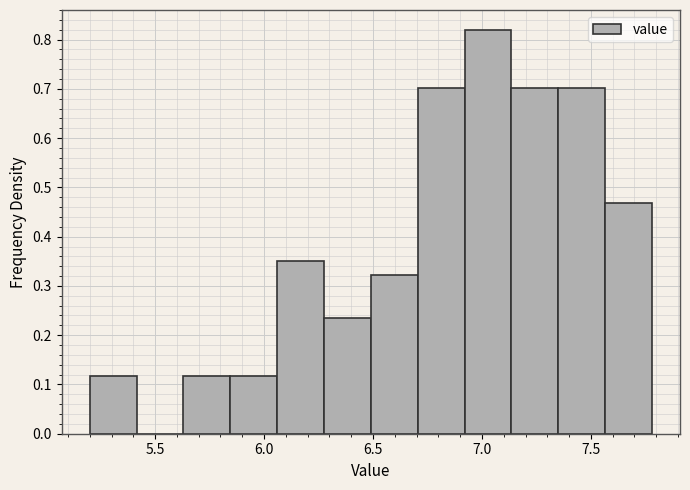

Which range on the x-axis has the tallest bar?

6.920 to 7.135